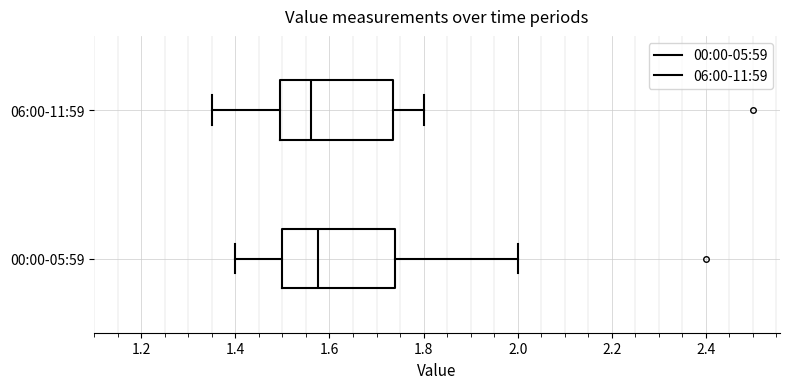

Where does the right whisker of the box for 00:00-05:59 end on the x-axis? The values are not printed on the chart, so give them approximately, as read against the axis.

2.00